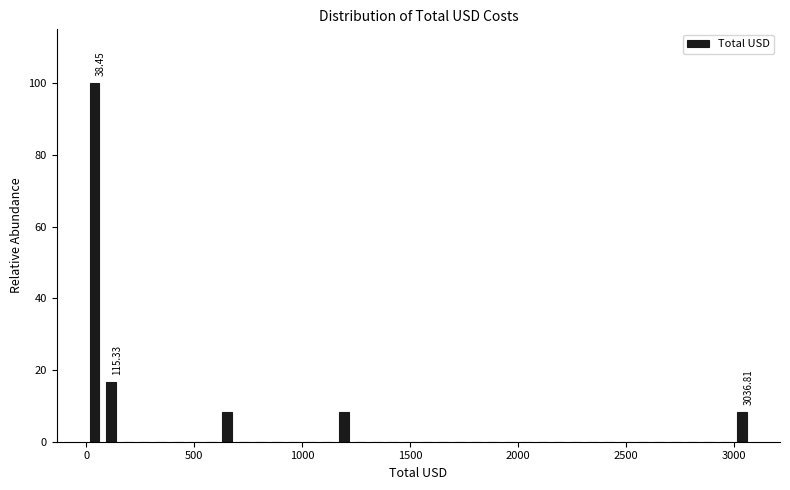

Around what value on the x-axis is the tallest bar? Give the approximate position of its centre, as read against the axis.

50